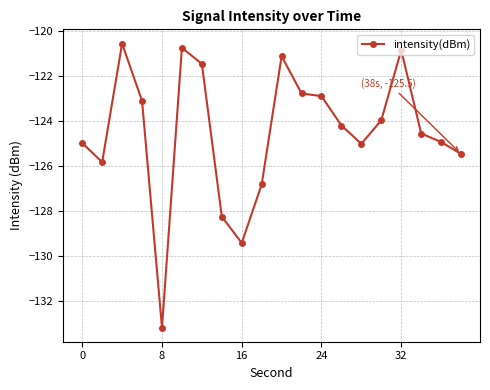

What is the sum of all values?

-2490.3